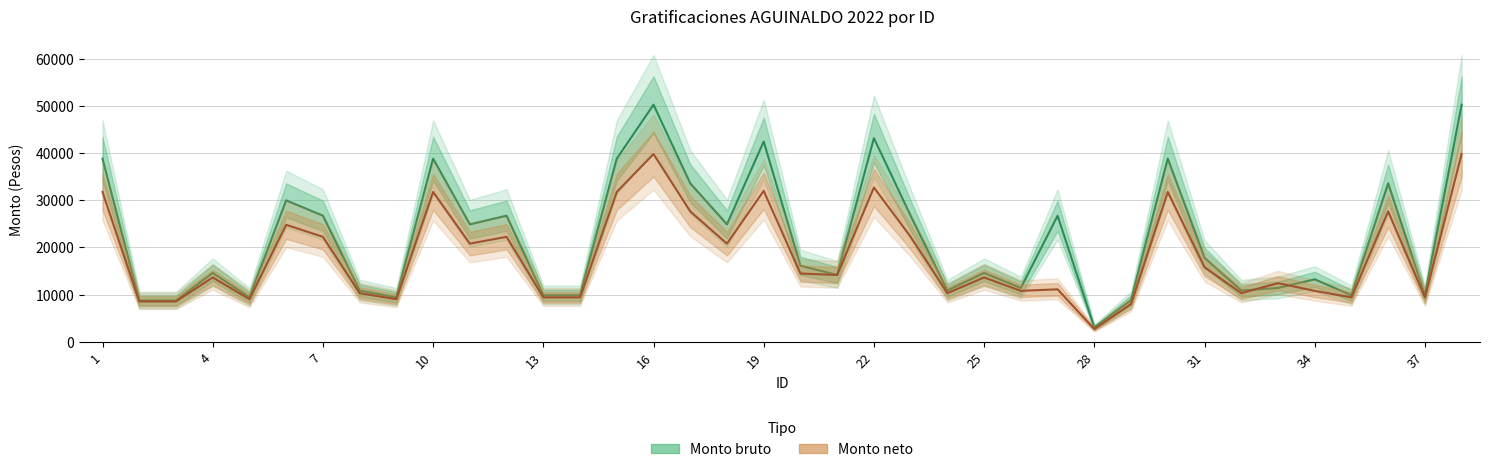

At which label does Monto neto first exceed 14162?

1